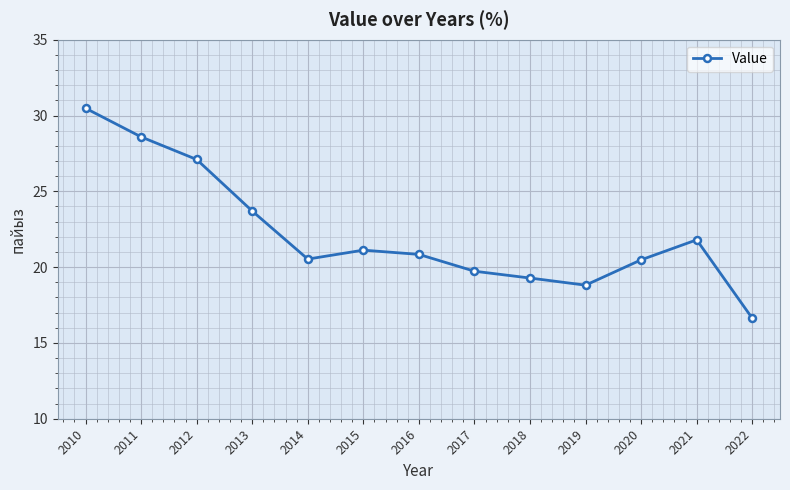

What is the sum of the values at 2014 and 2012?

47.6